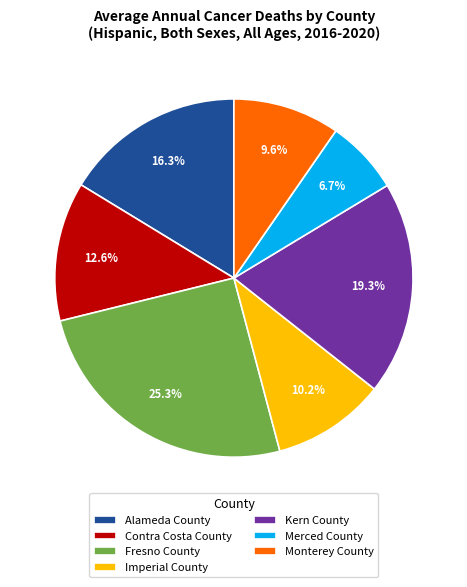

To the nearest percent, what percentage of the pie is Kern County?

19%